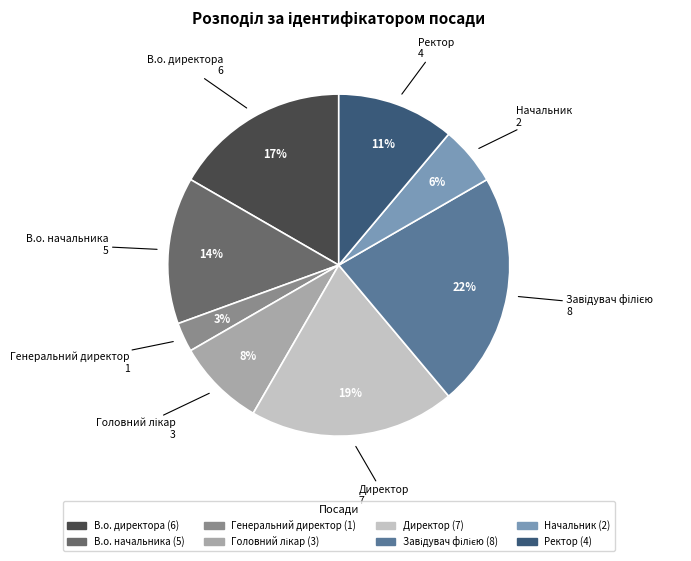

What is the smallest slice in the pie chart?

Генеральний директор